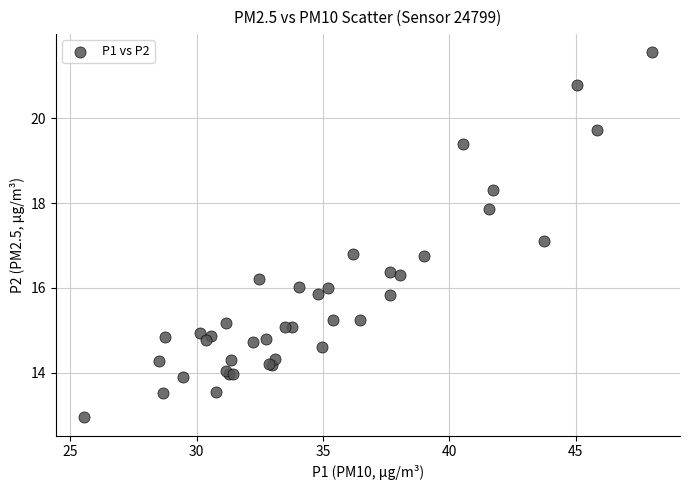

What Y value in the scatter plot is closest to 17?

17.1